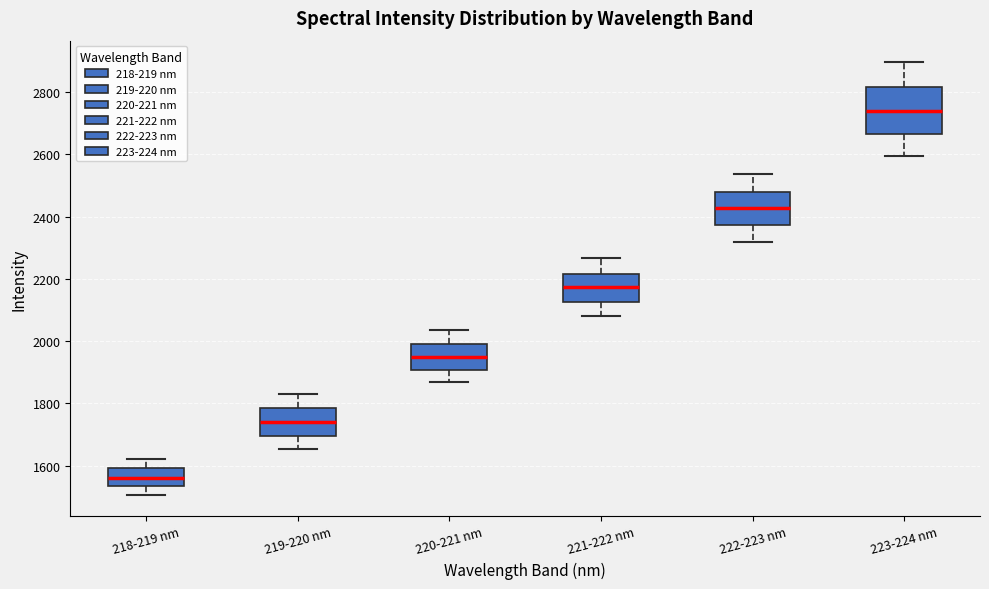

Reading left to right, read every box against the y-axis: the position of its median line, the range the box covers, and the ends of its whiskers. The values are not printed on the chart, so give them approximately, as read against the axis.

218-219 nm: median 1560, box 1540 to 1600, whiskers 1500 to 1620
219-220 nm: median 1740, box 1700 to 1780, whiskers 1660 to 1820
220-221 nm: median 1940, box 1900 to 2000, whiskers 1860 to 2040
221-222 nm: median 2180, box 2120 to 2220, whiskers 2080 to 2260
222-223 nm: median 2420, box 2380 to 2480, whiskers 2320 to 2540
223-224 nm: median 2740, box 2660 to 2820, whiskers 2600 to 2900